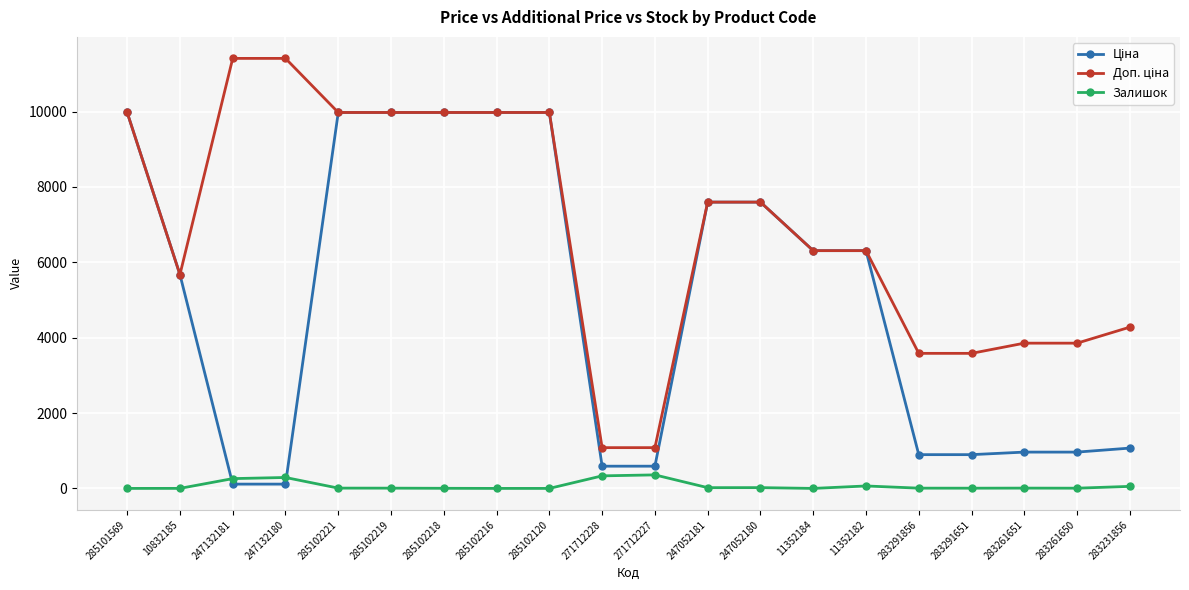

What is the greatest value displayed?

11410.0